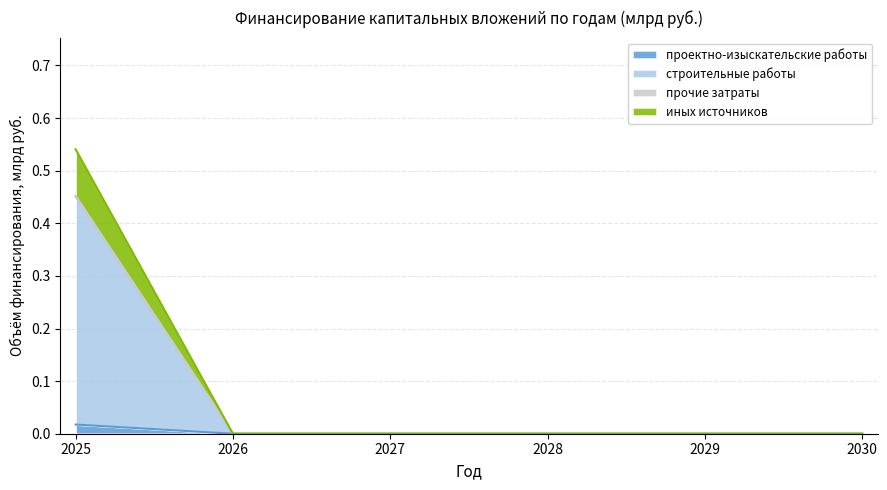

Reading right to left, list all the values displayed in this chart.

проектно-изыскательские работы: 0.0	0.0	0.0	0.0	0.0	0.0
строительные работы: 0.0	0.0	0.0	0.0	0.0	0.5
прочие затраты: 0.0	0.0	0.0	0.0	0.0	0.5
иных источников: 0.0	0.0	0.0	0.0	0.0	0.5